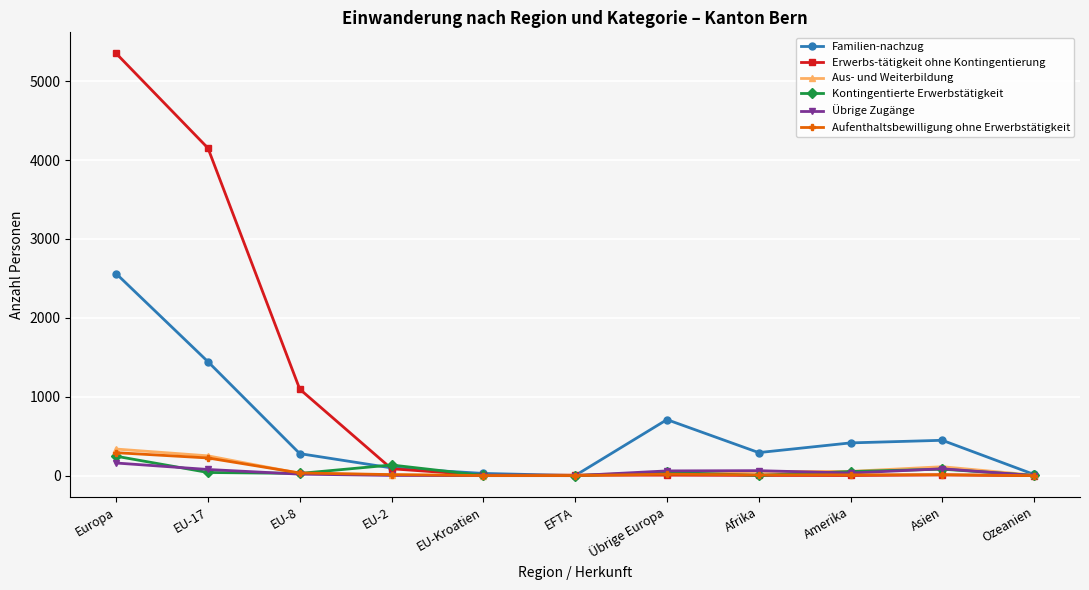

The value of Familien-nachzug at Europa is 3868. True or false?

False